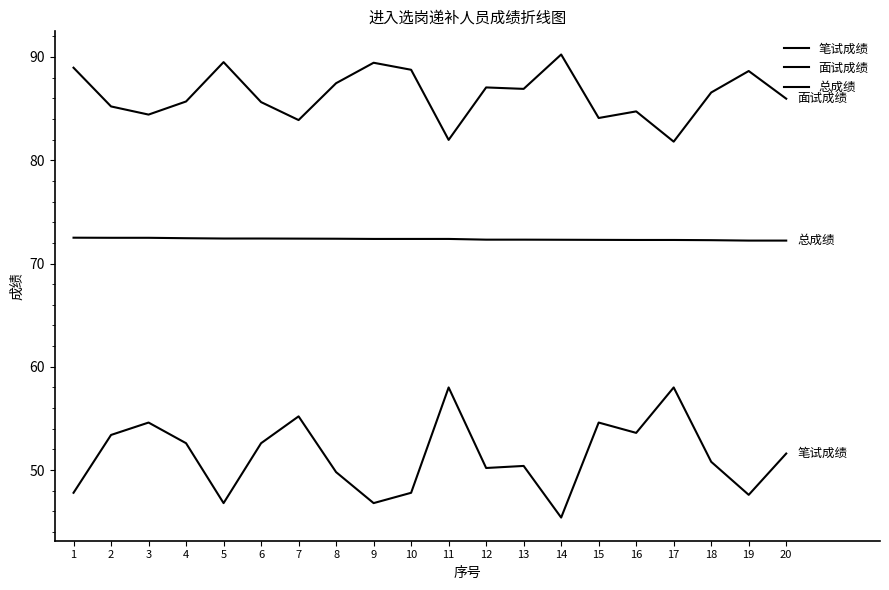

Is it true that 笔试成绩 equals 47.8 at 1?

True